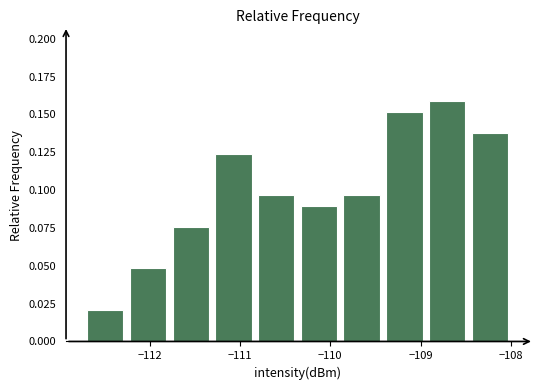

Reading left to right, list every bar in this chart as the range it spans on the x-axis followed by its height. Neither the bar edges nor the heights are printed on the chart, so give them approximately, as read against the axes.

-112.7 to -112.2: 0.020
-112.2 to -111.7: 0.050
-111.7 to -111.3: 0.075
-111.3 to -110.8: 0.125
-110.8 to -110.3: 0.095
-110.3 to -109.9: 0.090
-109.9 to -109.4: 0.095
-109.4 to -108.9: 0.150
-108.9 to -108.4: 0.160
-108.4 to -108.0: 0.140